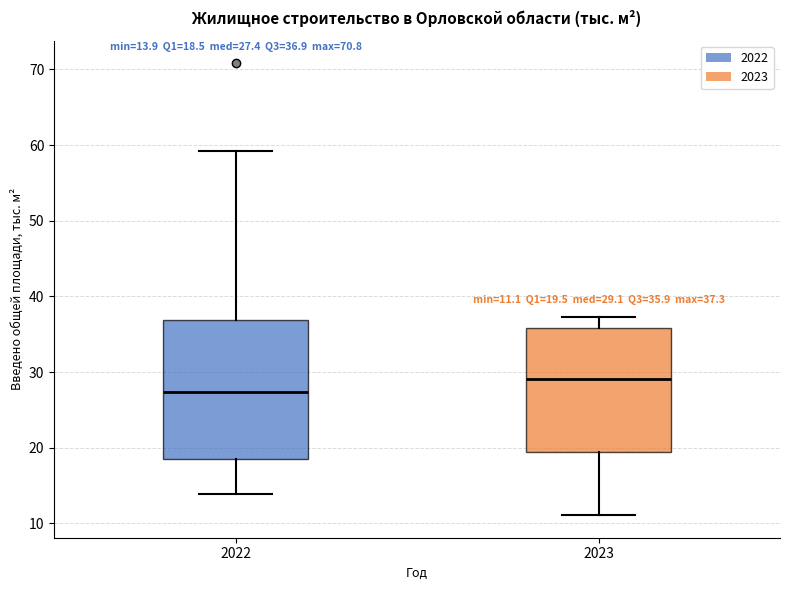

Comparing the boxes themselves (not the whiskers), which one is the tallest?

2022